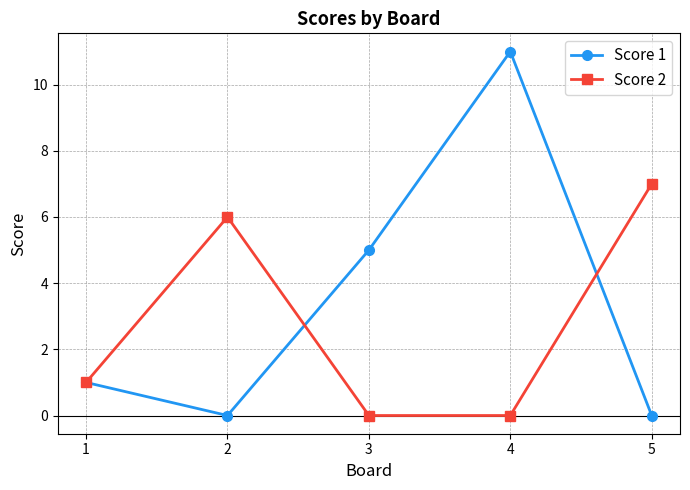

True or false: Score 2 and Score 1 intersect in this chart.

True